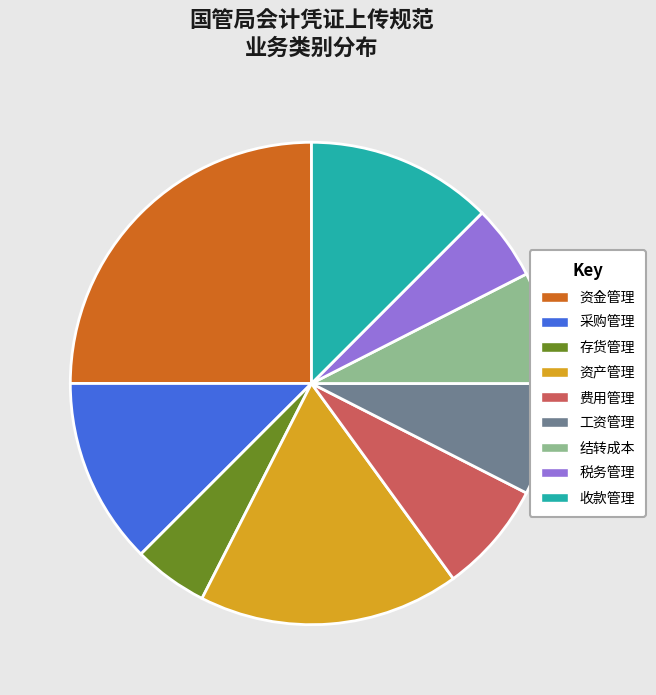

True or false: 存货管理 accounts for 17% of the total.

False